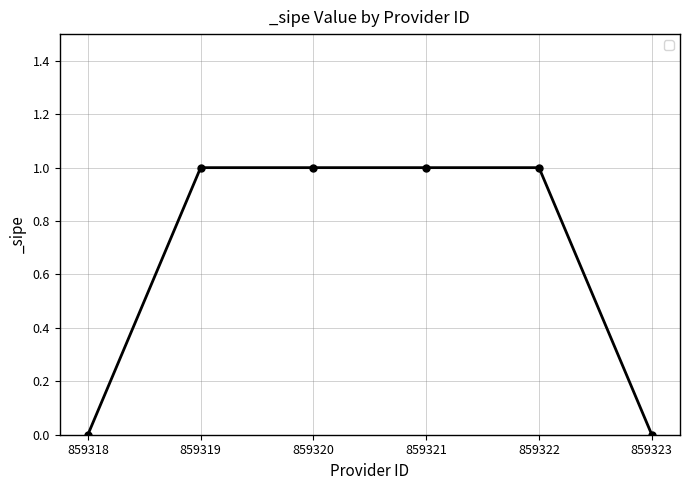

Reading left to right, what are all the values shown in this chart?

0	1	1	1	1	0